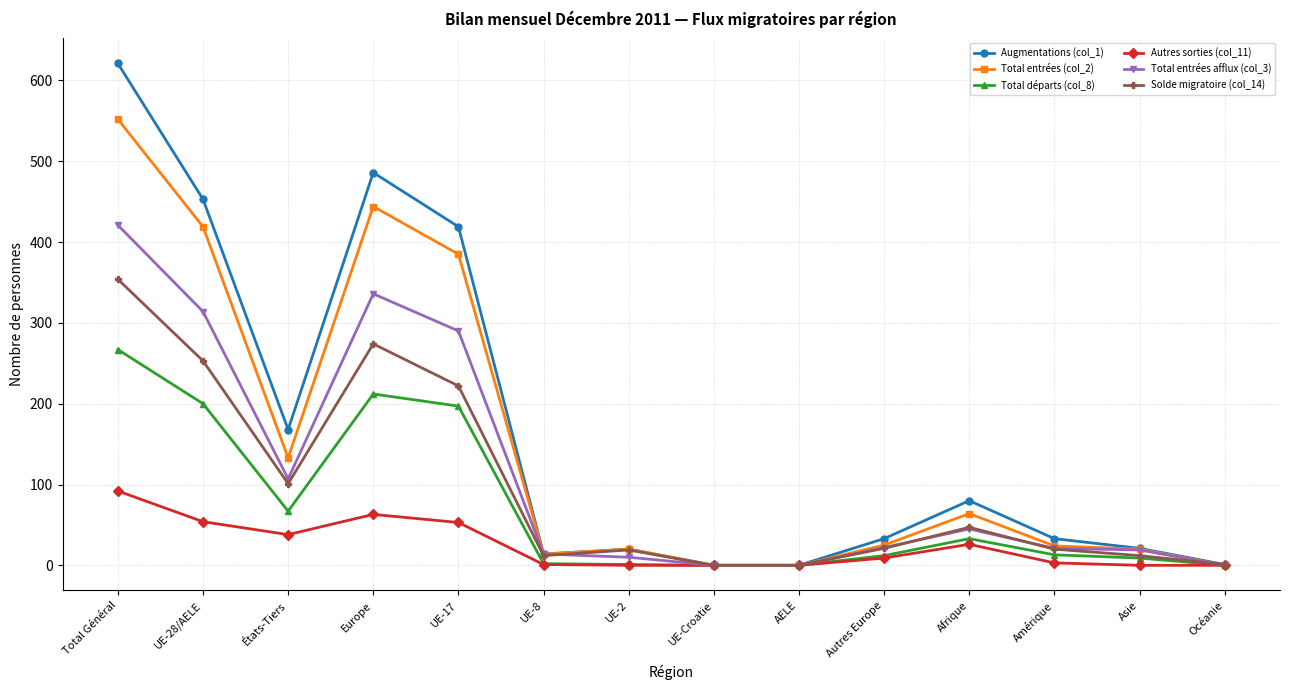

At Total Général, list the series in order from smallest to largest.

Autres sorties (col_11), Total départs (col_8), Solde migratoire (col_14), Total entrées afflux (col_3), Total entrées (col_2), Augmentations (col_1)